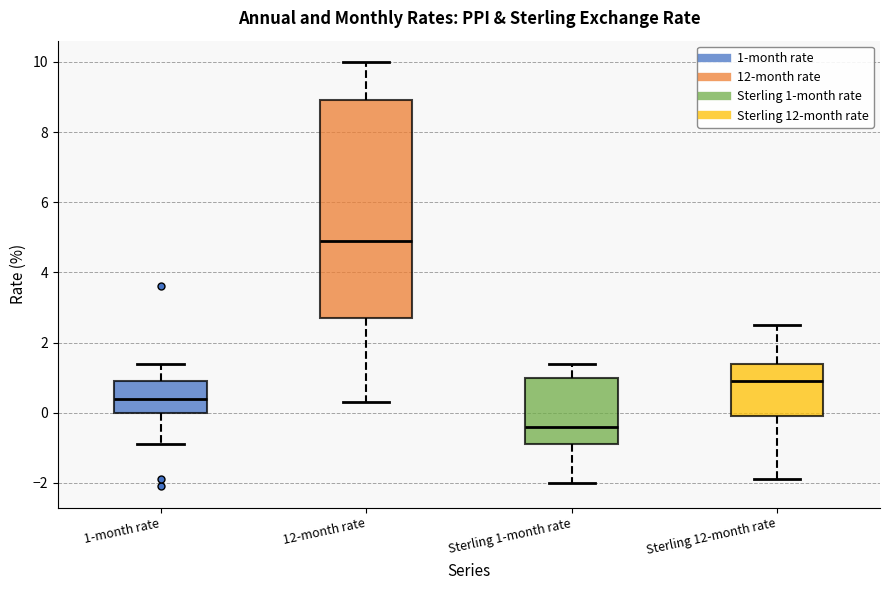

Which box is the tallest, from its lower edge to its upper edge?

12-month rate